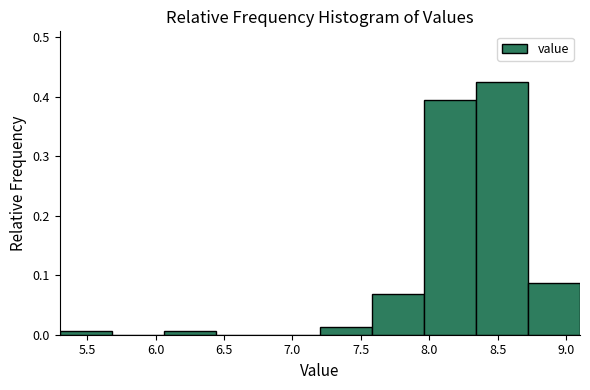

Over which range of the x-axis is the bar tallest?

8.34 to 8.72